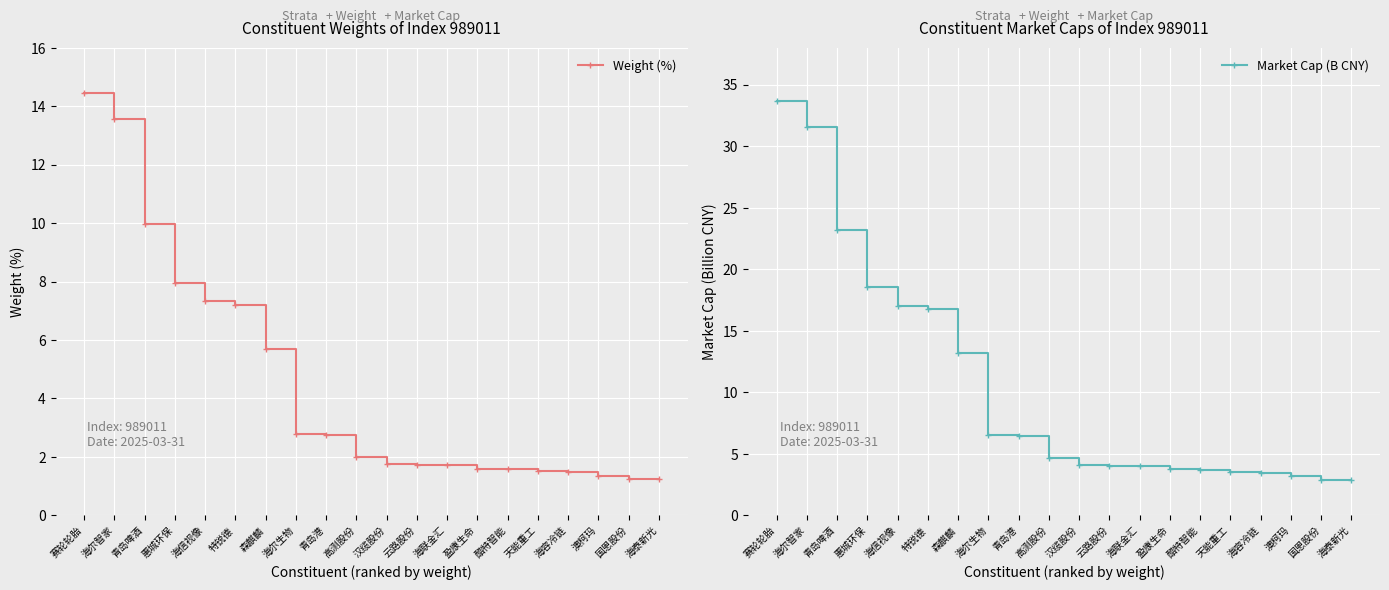

Which series has the largest total across all categories?

Market Cap (B CNY)